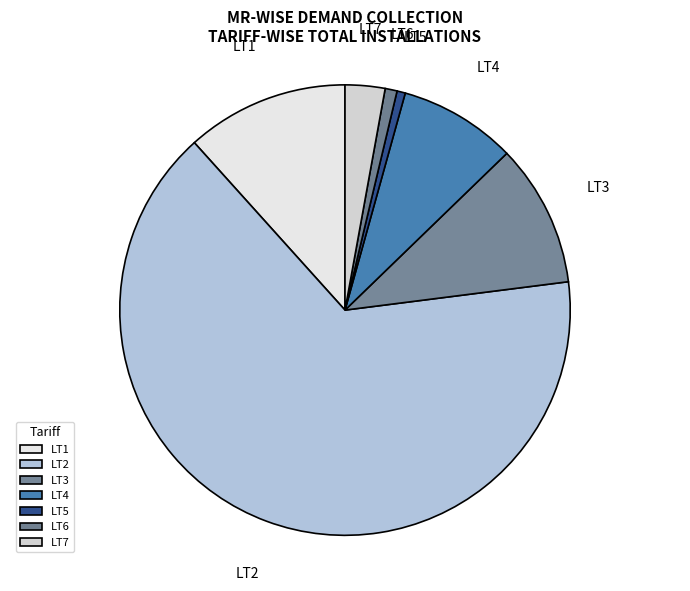

The LT4 slice represents 8% of the pie. True or false?

True